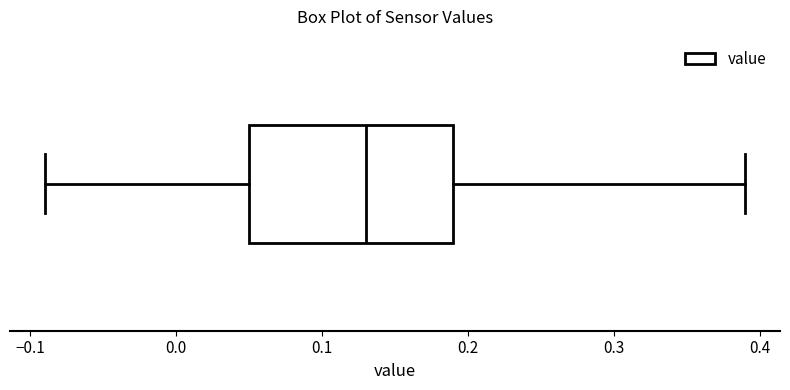

Read this box plot against the x-axis: the position of the median line, the range covered by the box, and the ends of both whiskers. The values are not printed on the chart, so give them approximately, as read against the axis.

median 0.13, box 0.05 to 0.19, whiskers -0.09 to 0.39